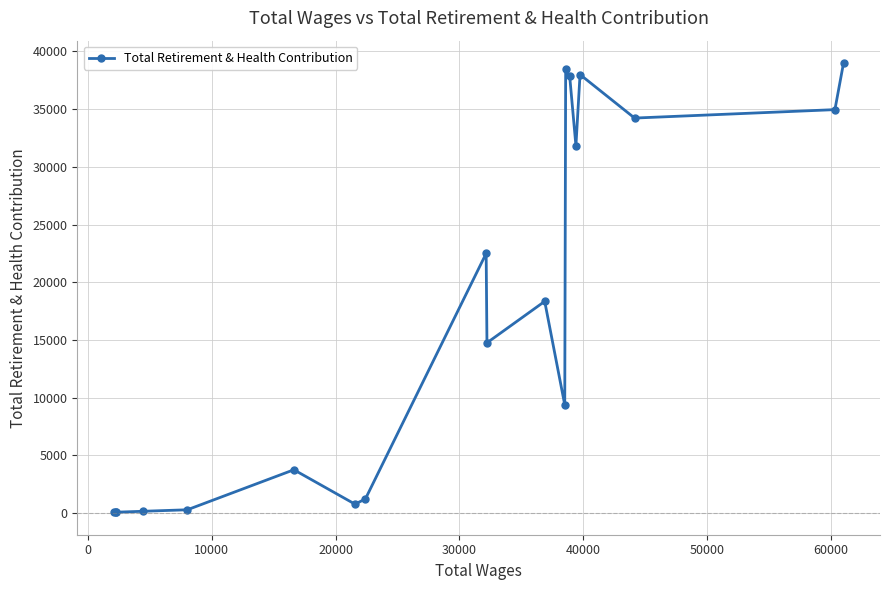

True or false: the data has more than 0 interior local peaks.

True